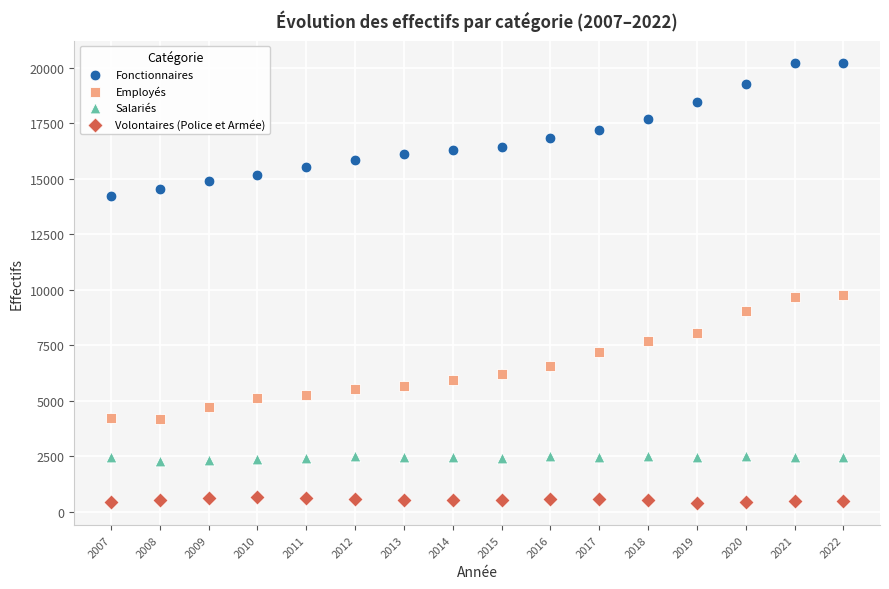

Which series contains the lowest Y value?

Volontaires (Police et Armée)